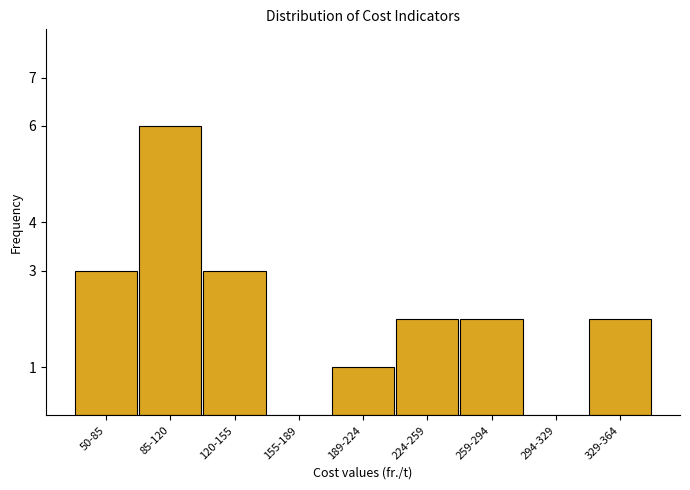

Reading right to left, transcribe all the data shown in this chart.

329-364=2	294-329=0	259-294=2	224-259=2	189-224=1	155-189=0	120-155=3	85-120=6	50-85=3